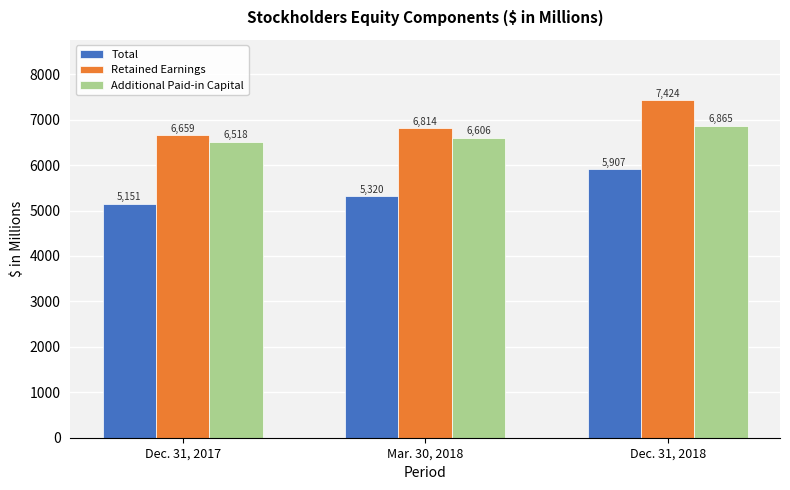

Reading right to left, what are all the values shown in this chart?

Total: 5907	5320	5151
Retained Earnings: 7424	6814	6659
Additional Paid-in Capital: 6865	6606	6518